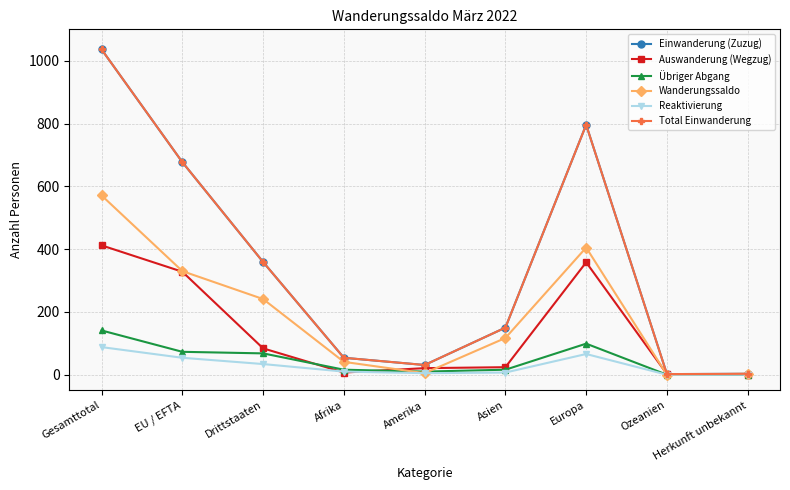

Does the chart have visible grid lines?

Yes